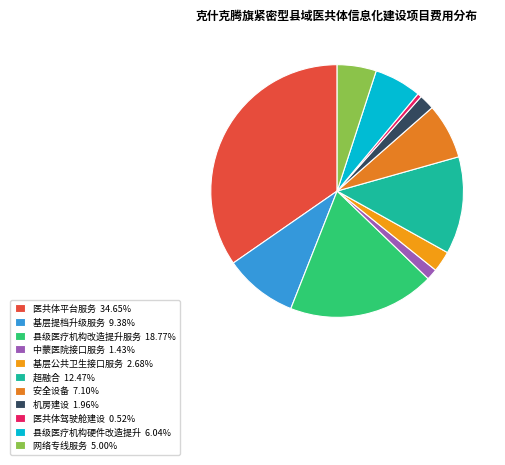

Rank the categories by value from lowest to highest.

医共体驾驶舱建设, 中蒙医院接口服务, 机房建设, 基层公共卫生接口服务, 网络专线服务, 县级医疗机构硬件改造提升, 安全设备, 基层提档升级服务, 超融合, 县级医疗机构改造提升服务, 医共体平台服务